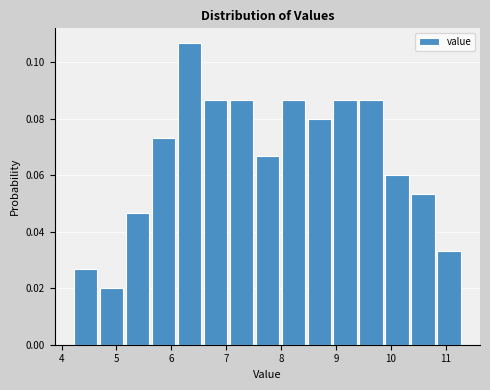

Reading left to right, transcribe this chart: for each bar, give the range it covers on the x-axis and its height. Neither the bar edges nor the heights are printed on the chart, so give them approximately, as read against the axes.

4.2 to 4.7: 0.026
4.7 to 5.1: 0.020
5.1 to 5.6: 0.046
5.6 to 6.1: 0.074
6.1 to 6.6: 0.106
6.6 to 7.0: 0.086
7.0 to 7.5: 0.086
7.5 to 8.0: 0.066
8.0 to 8.5: 0.086
8.5 to 8.9: 0.080
8.9 to 9.4: 0.086
9.4 to 9.9: 0.086
9.9 to 10.4: 0.060
10.4 to 10.8: 0.054
10.8 to 11.3: 0.034